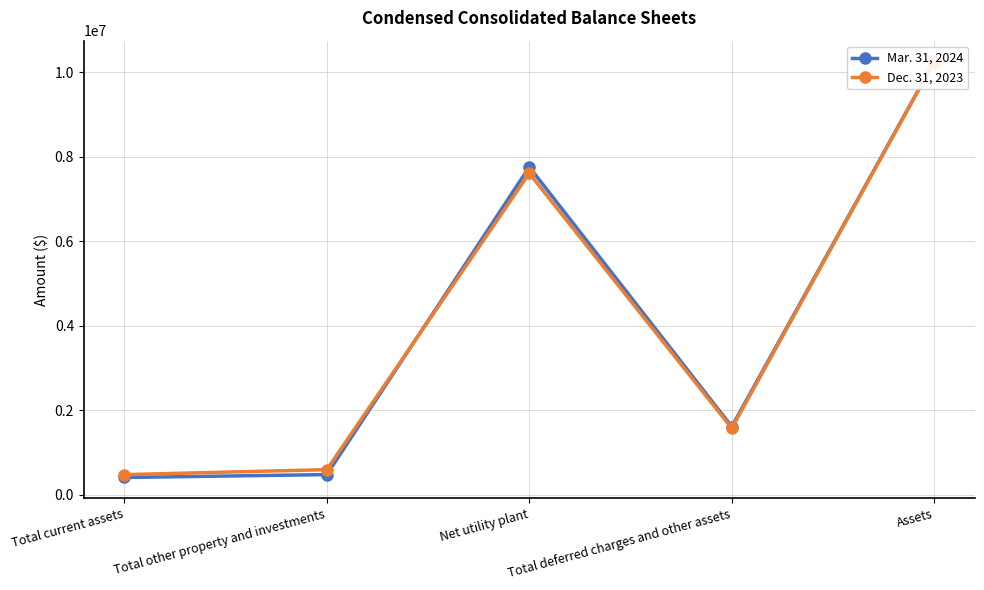

Between which two adjacent categories do Dec. 31, 2023 and Mar. 31, 2024 first intersect?

Total other property and investments and Net utility plant